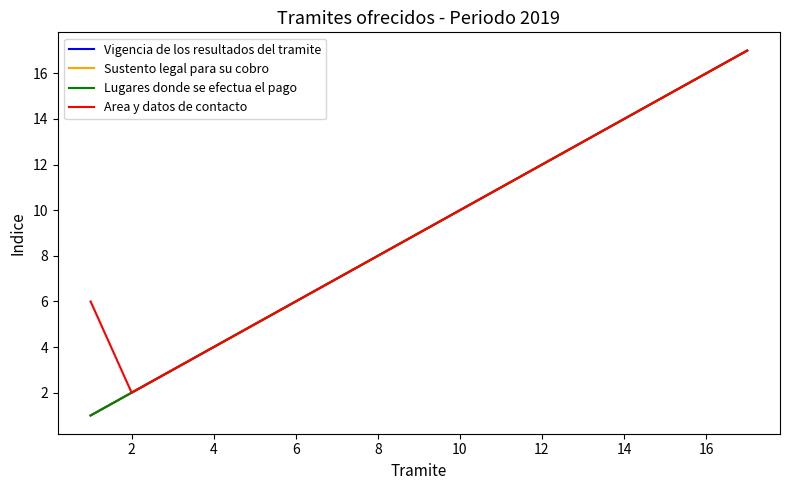

At which category is the sum across all series the highest?

16